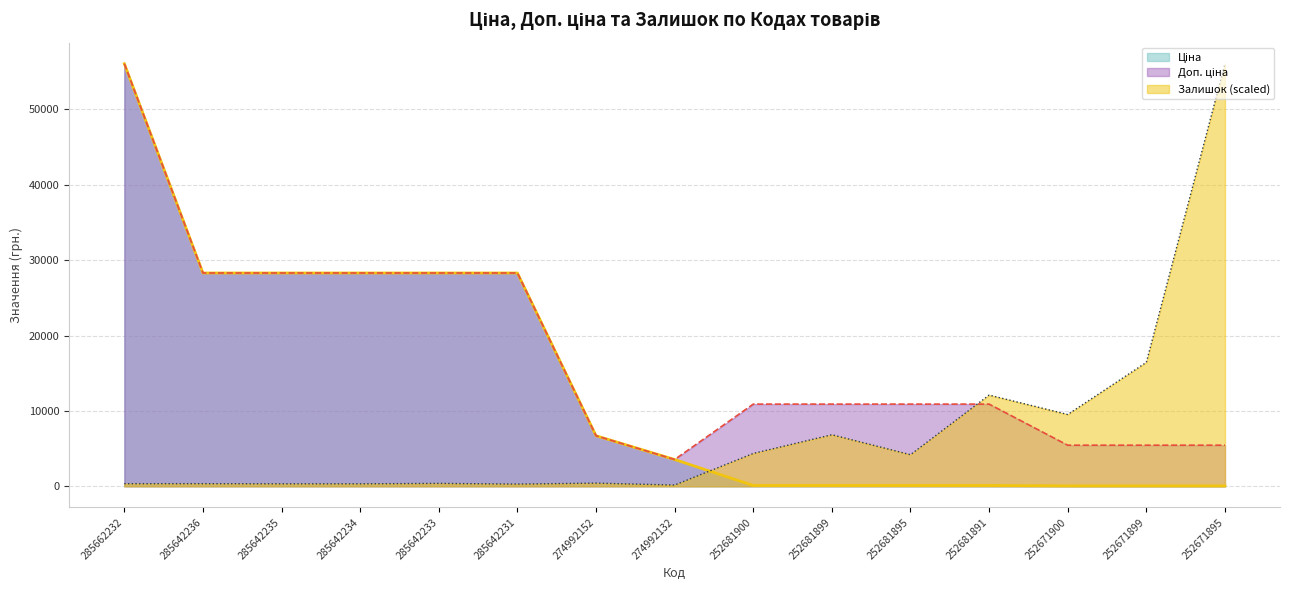

True or false: Доп. ціна has more than 1 points higher than both neighbors.

False